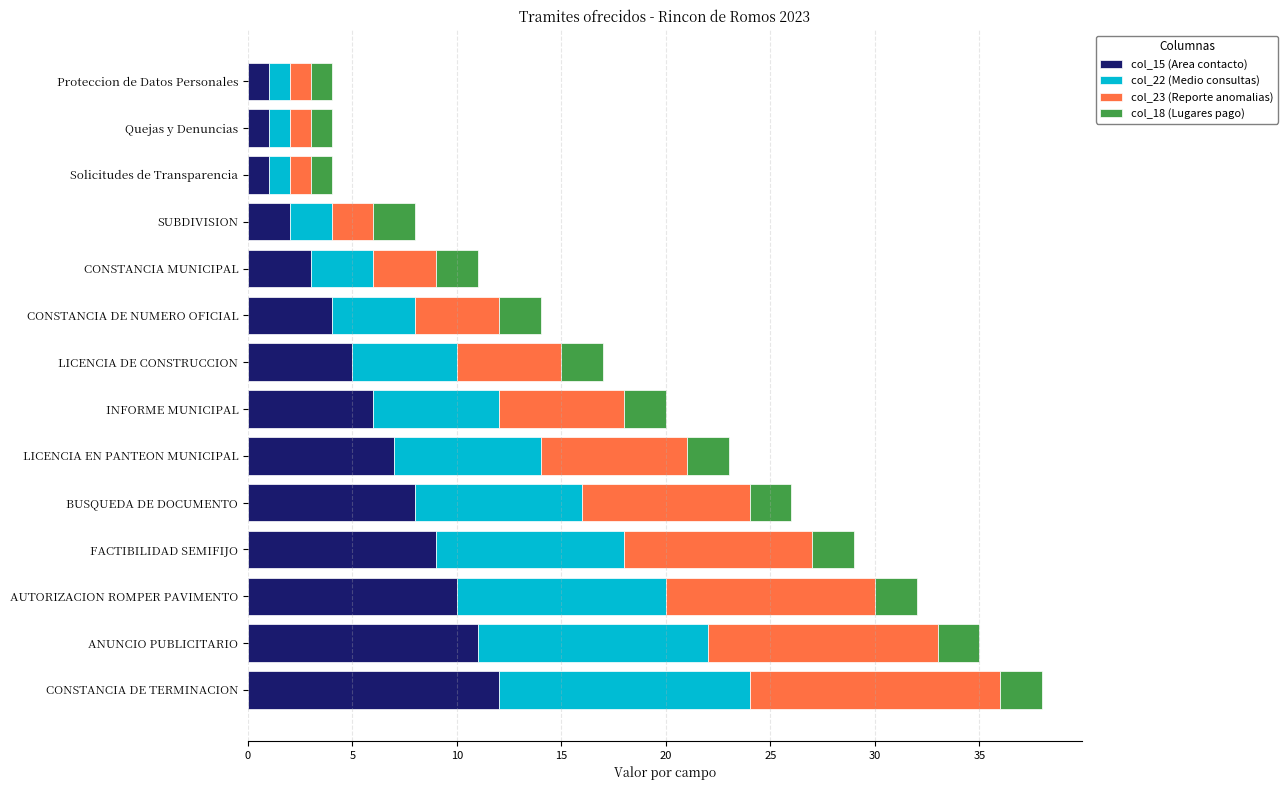

What is the total value across all series at Solicitudes de Transparencia?

4